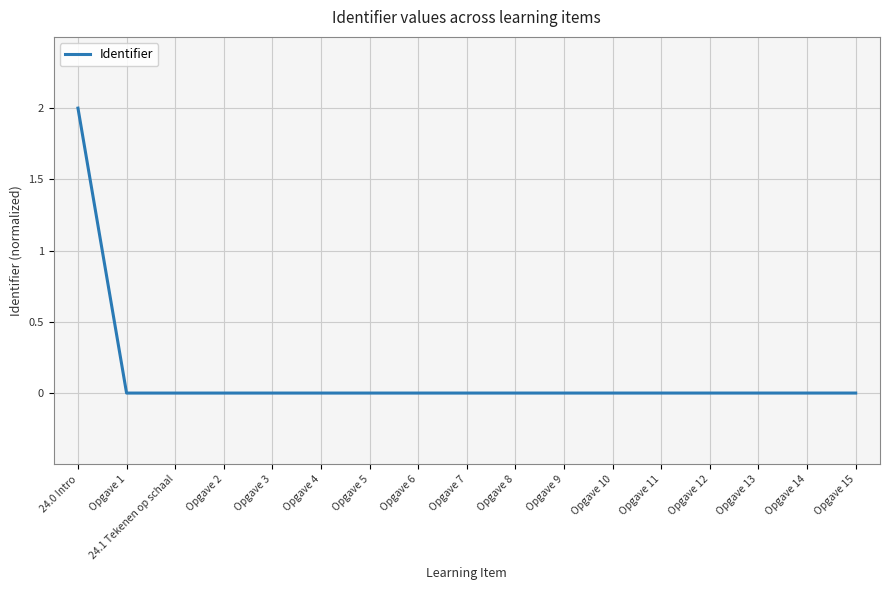

At which category does the chart reach its peak across all series?

24.0 Intro